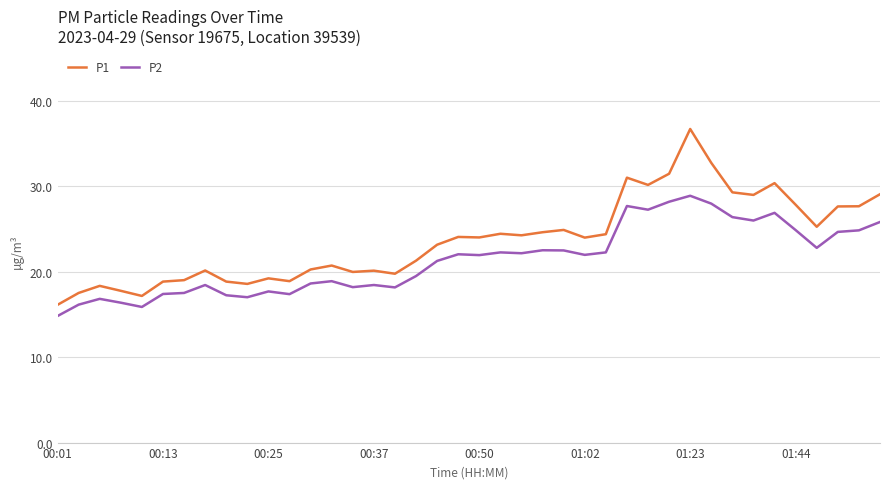

Which series has the largest total across all categories?

P1